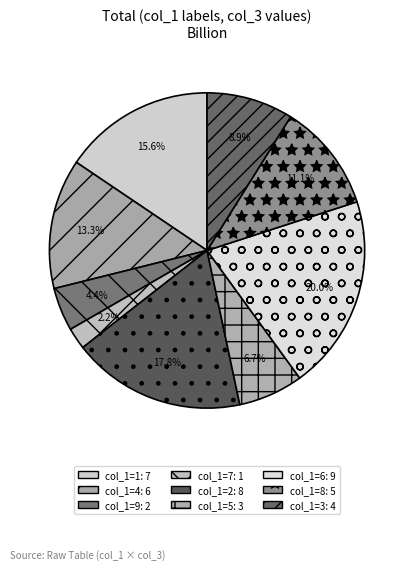

To the nearest percent, what is the difference between the largest and smallest slice percentages?

18%